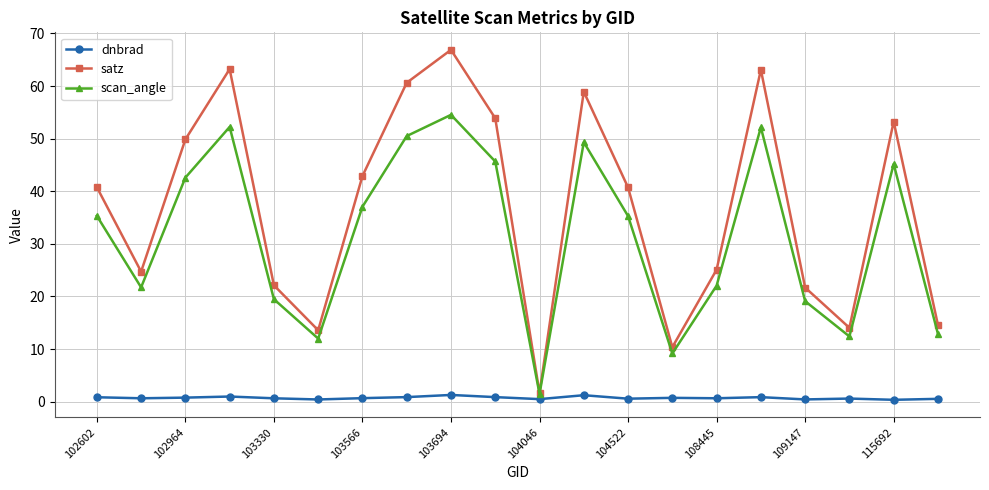

What is the lowest value of the scan_angle series?

1.5